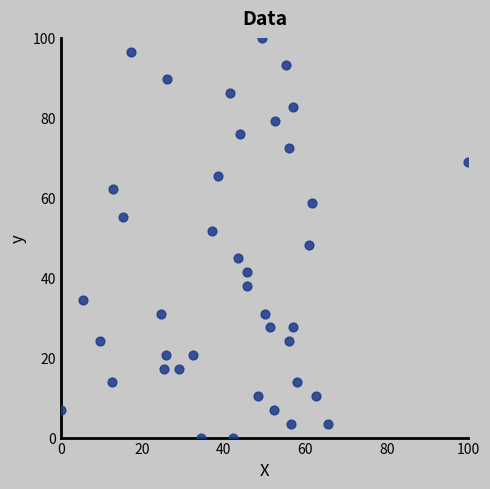

What is the range of Y values (max minus min)?

100.0